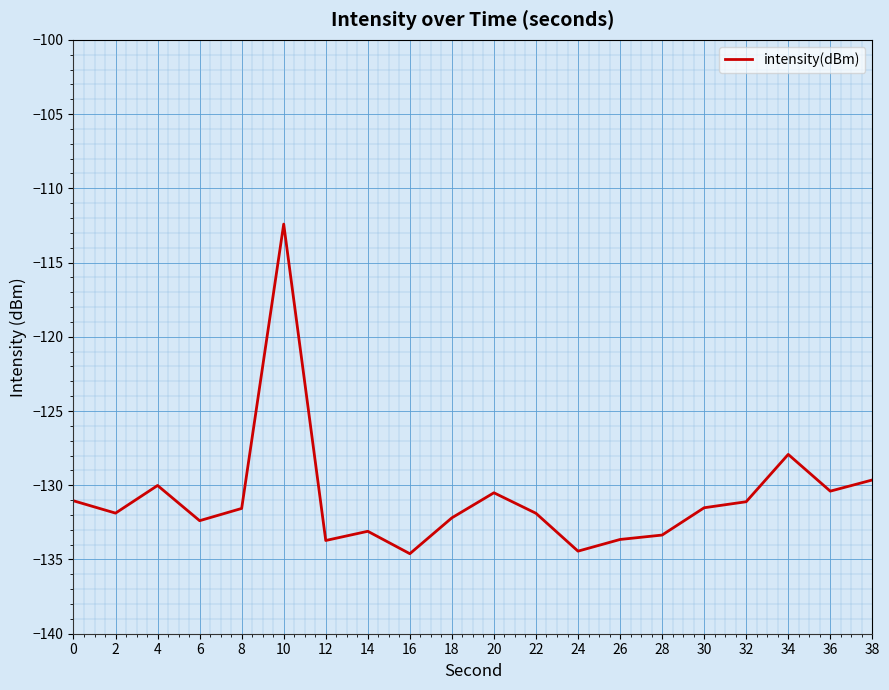

What is the maximum value shown in the chart?

-112.4